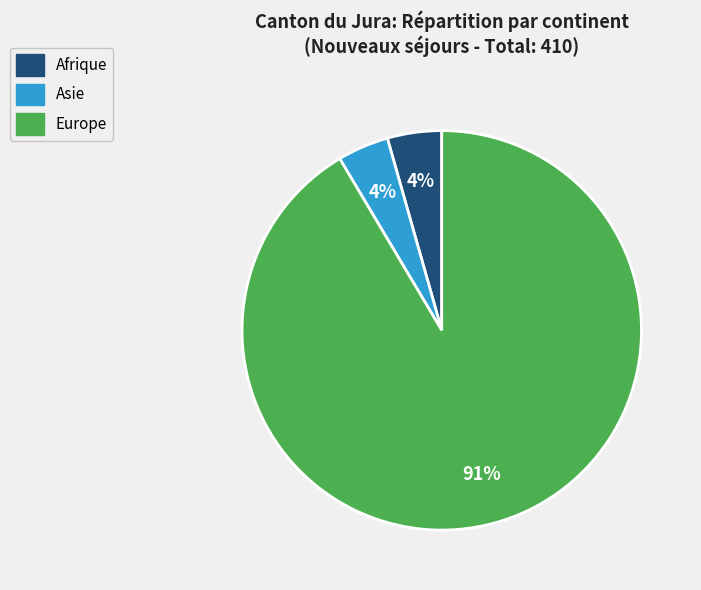

To the nearest percent, what is the average slice percentage?

33%